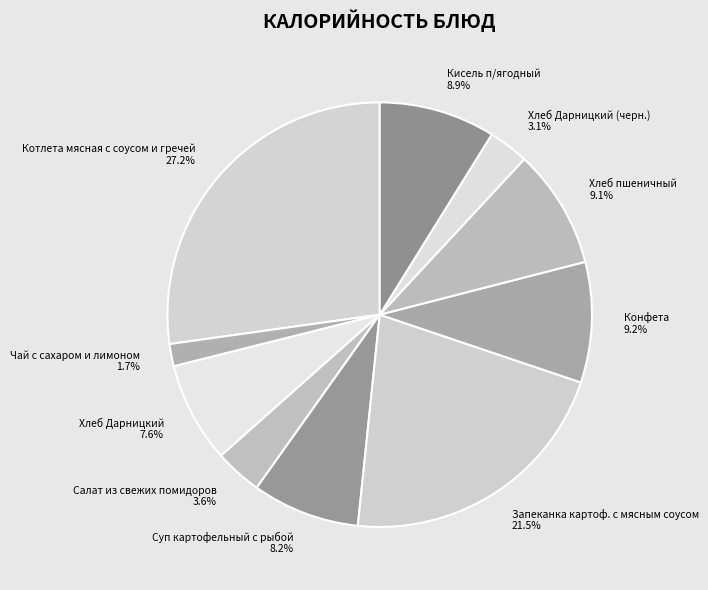

To the nearest percent, what is the difference between the Салат из свежих помидоров and Кисель п/ягодный slice percentages?

5%